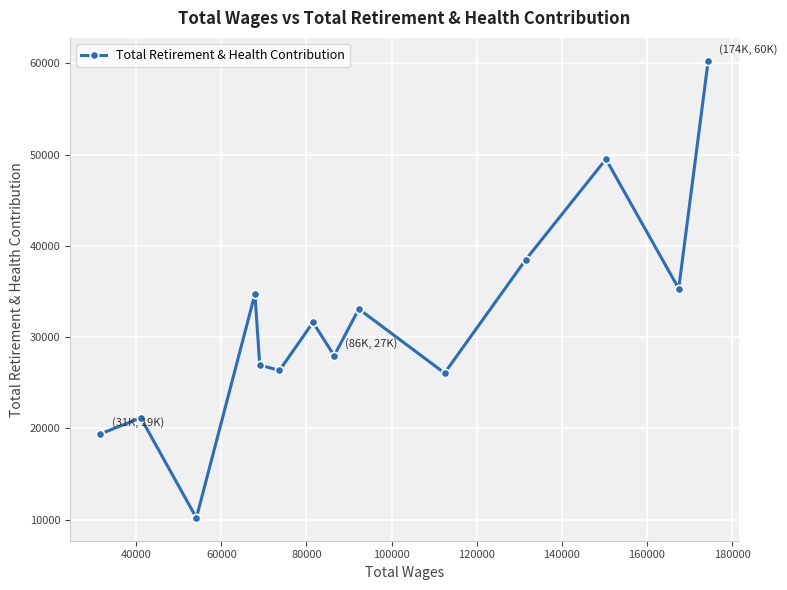

How many lines are shown in the chart?

1